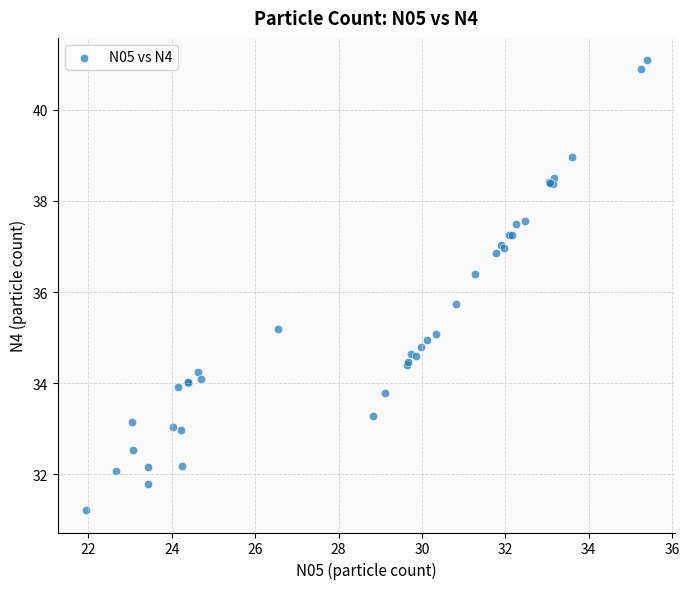

What Y value in the scatter plot is closest to 36?

35.7